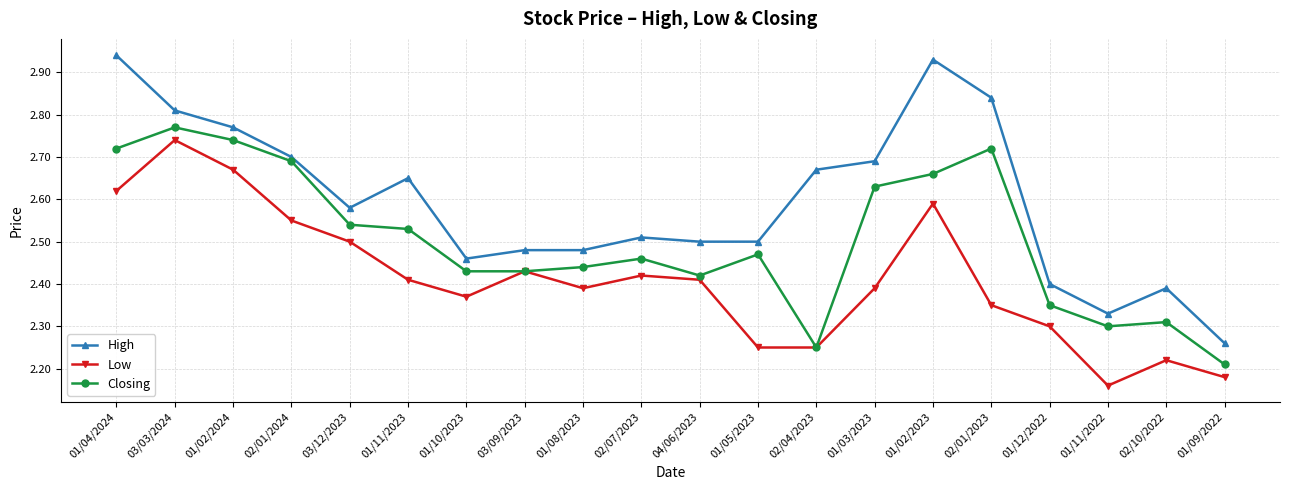

What is the difference between the second highest and minimum values in the High series?

0.7